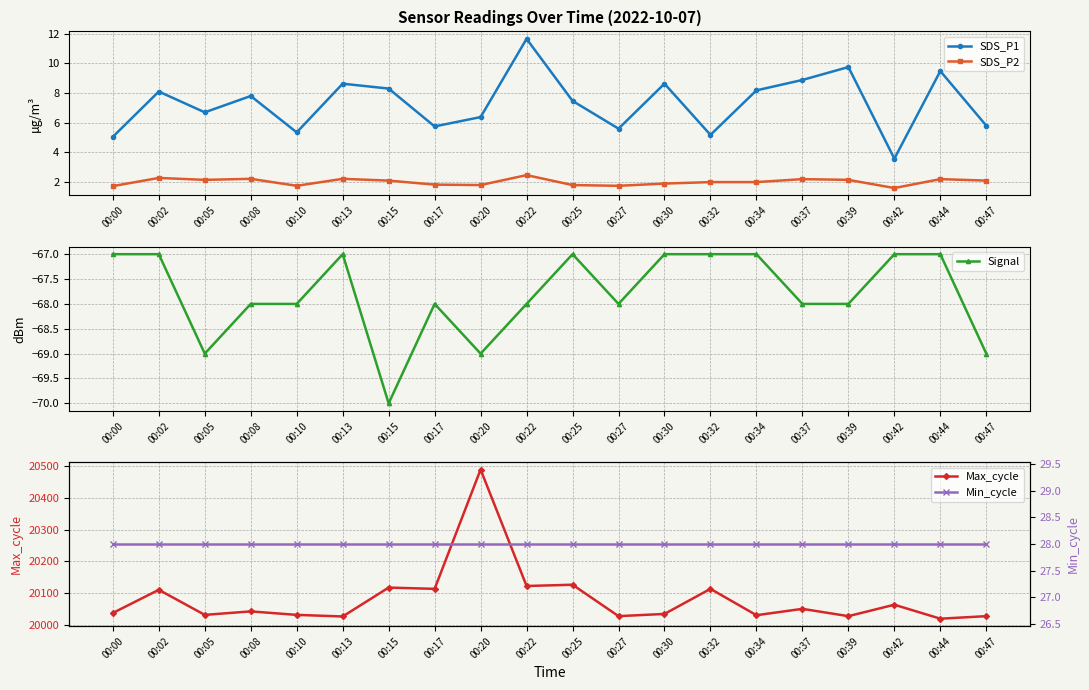

Reading right to left, extract all data points from this chart.

SDS_P1: 5.8	9.5	3.6	9.8	8.9	8.2	5.2	8.6	5.6	7.5	11.7	6.4	5.8	8.3	8.6	5.3	7.8	6.7	8.1	5.0
SDS_P2: 2.1	2.2	1.6	2.1	2.2	2.0	2.0	1.9	1.8	1.8	2.5	1.8	1.8	2.1	2.2	1.8	2.2	2.1	2.3	1.7
Signal: -69.0	-67.0	-67.0	-68.0	-68.0	-67.0	-67.0	-67.0	-68.0	-67.0	-68.0	-69.0	-68.0	-70.0	-67.0	-68.0	-68.0	-69.0	-67.0	-67.0
Max_cycle: 20027.0	20019.0	20063.0	20027.0	20050.0	20030.0	20113.0	20034.0	20027.0	20126.0	20122.0	20489.0	20113.0	20117.0	20026.0	20031.0	20042.0	20031.0	20110.0	20037.0
Min_cycle: 28.0	28.0	28.0	28.0	28.0	28.0	28.0	28.0	28.0	28.0	28.0	28.0	28.0	28.0	28.0	28.0	28.0	28.0	28.0	28.0